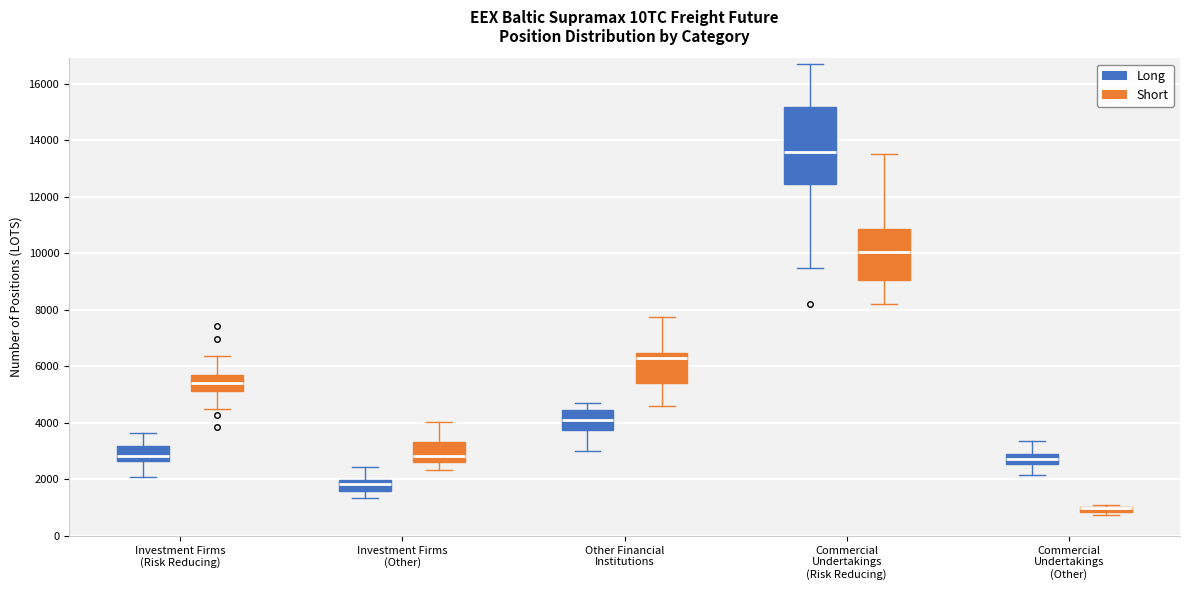

Where is the lower edge of the box for Commercial Undertakings (Risk Reducing) (Long) on the y-axis? The values are not printed on the chart, so give them approximately, as read against the axis.

12400